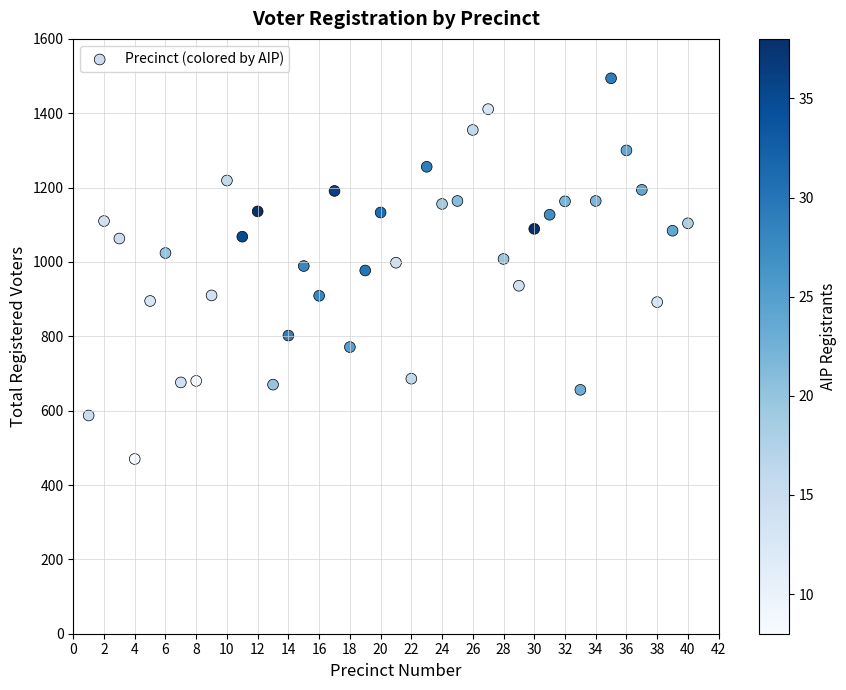

What is the range of Y values (max minus min)?

1024